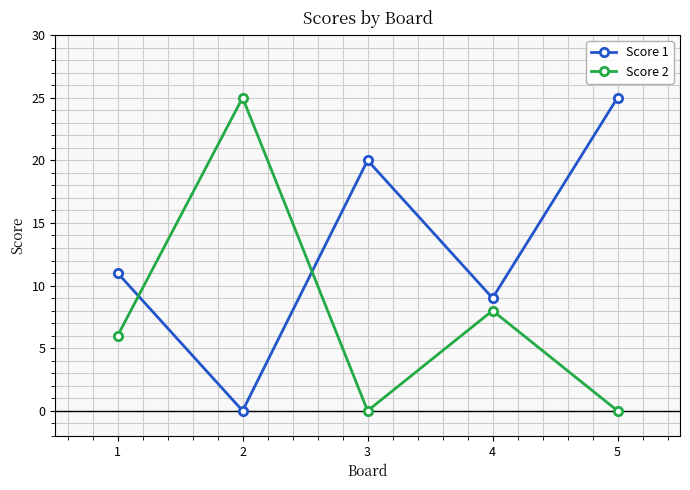

The Score 1 series shows 20 at 3. True or false?

True